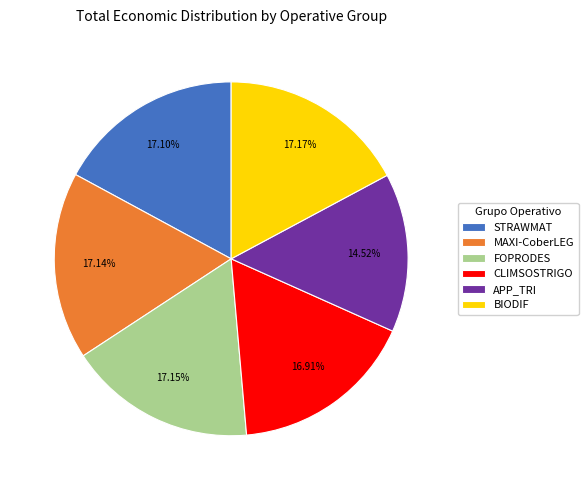

Is it true that FOPRODES is 4% of the pie?

False